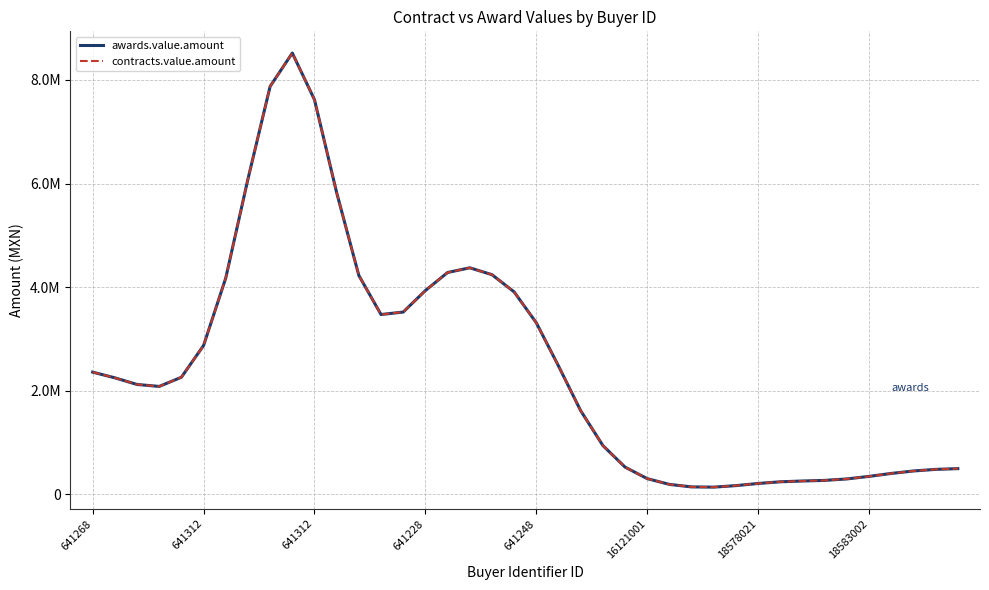

At which category is the sum across all series the highest?

9